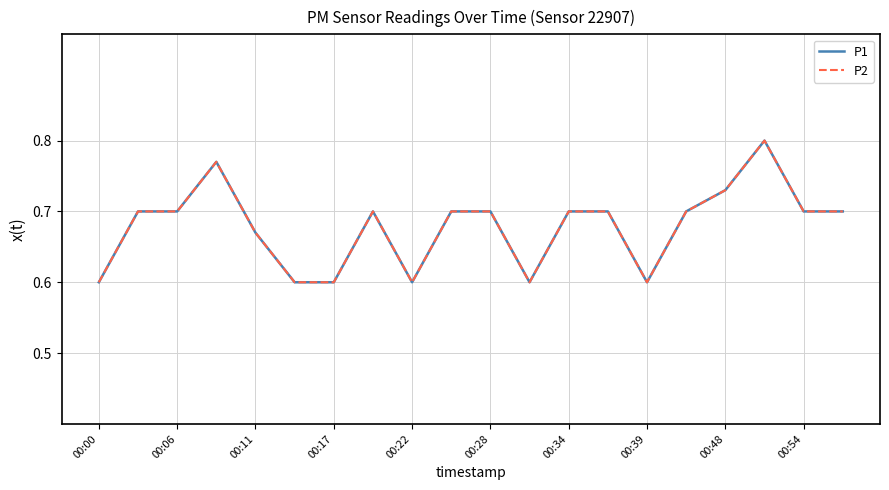

What is the label of the 8th point from the left?

00:39